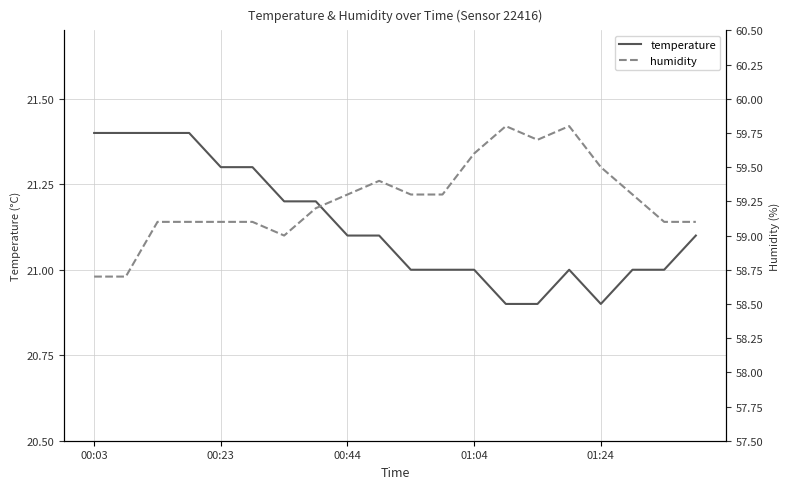

The temperature series shows 35.3 at 00:23. True or false?

False